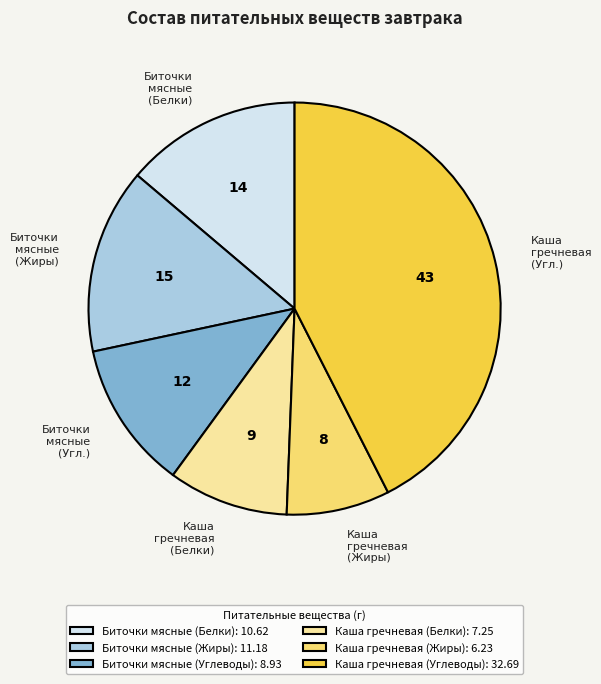

Rank the categories by value from lowest to highest.

Каша гречневая (Жиры), Каша гречневая (Белки), Биточки мясные (Углеводы), Биточки мясные (Белки), Биточки мясные (Жиры), Каша гречневая (Углеводы)